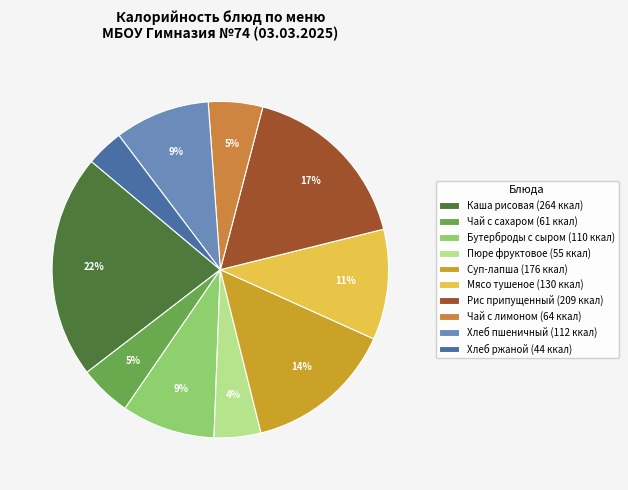

What is the smallest slice in the pie chart?

хлеб ржаной